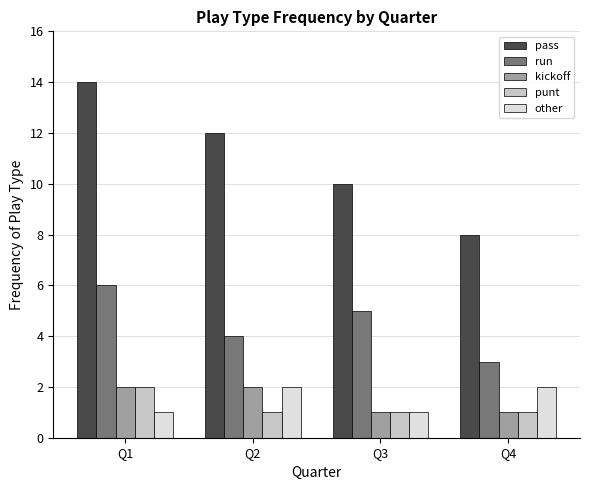

How many bars are there in each group?

5